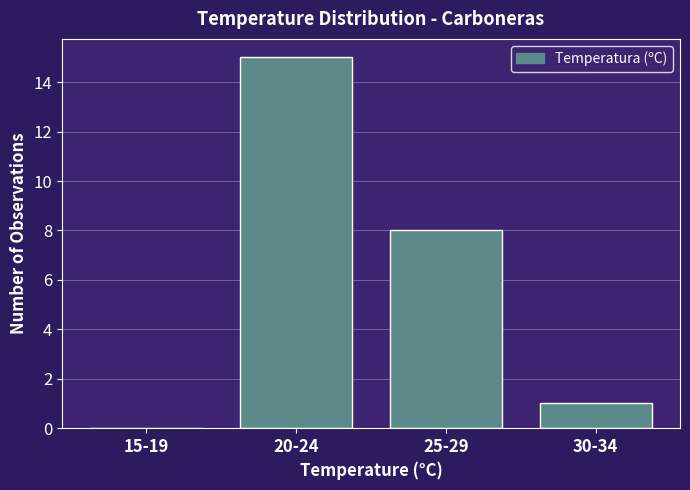

Reading left to right, transcribe all the data shown in this chart.

15-19=0	20-24=15	25-29=8	30-34=1